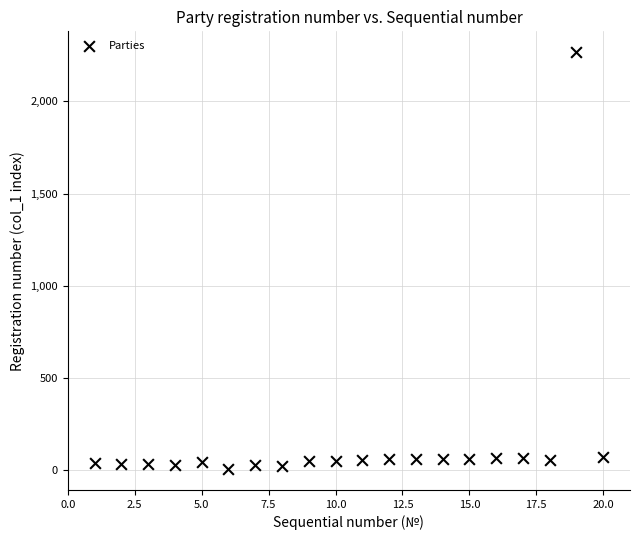

What is the range of Y values (max minus min)?

2260